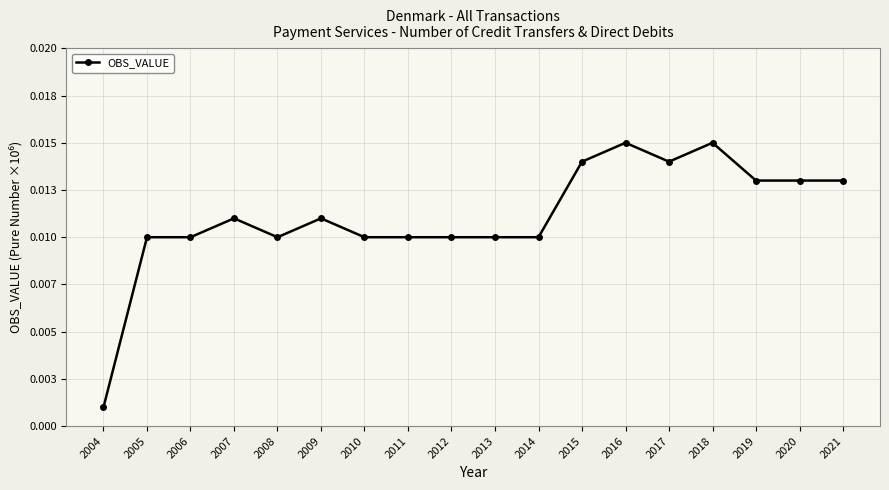

Where is the first local minimum?

2008